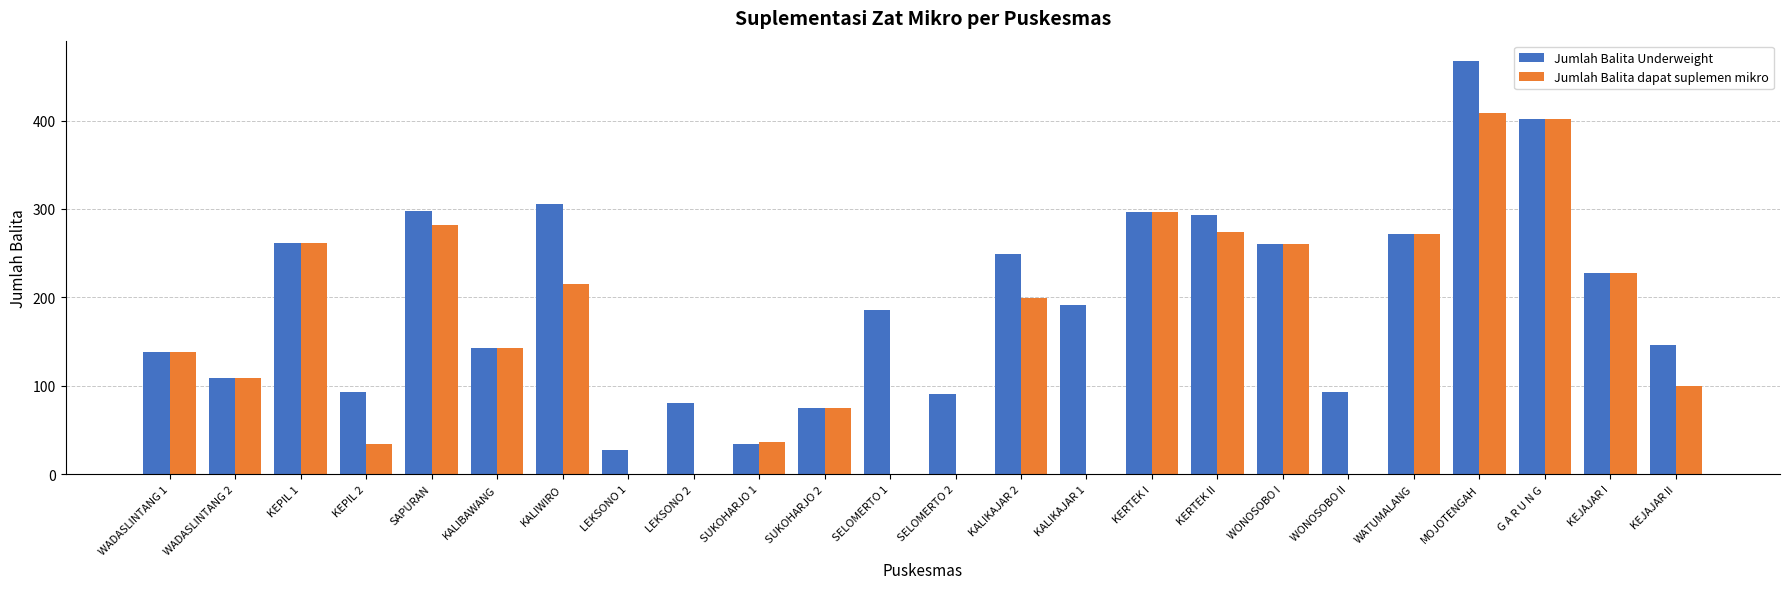

True or false: Jumlah Balita Underweight has a value of 138 at WADASLINTANG 1.

True